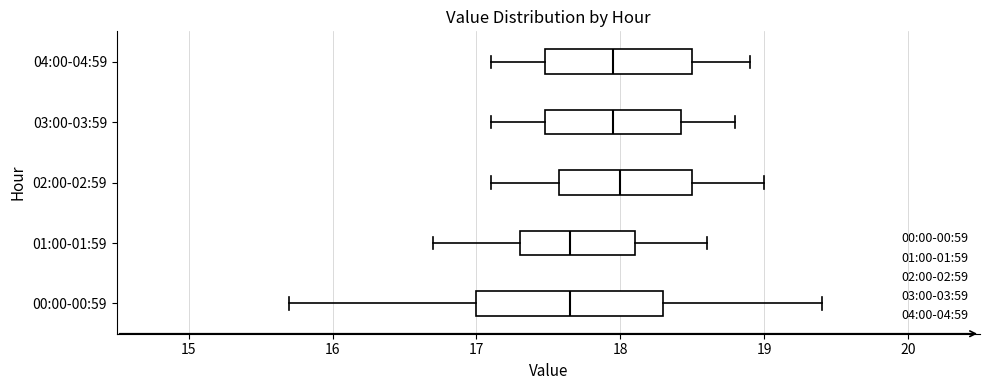

Which box is the widest, from its left edge to its right edge?

00:00-00:59